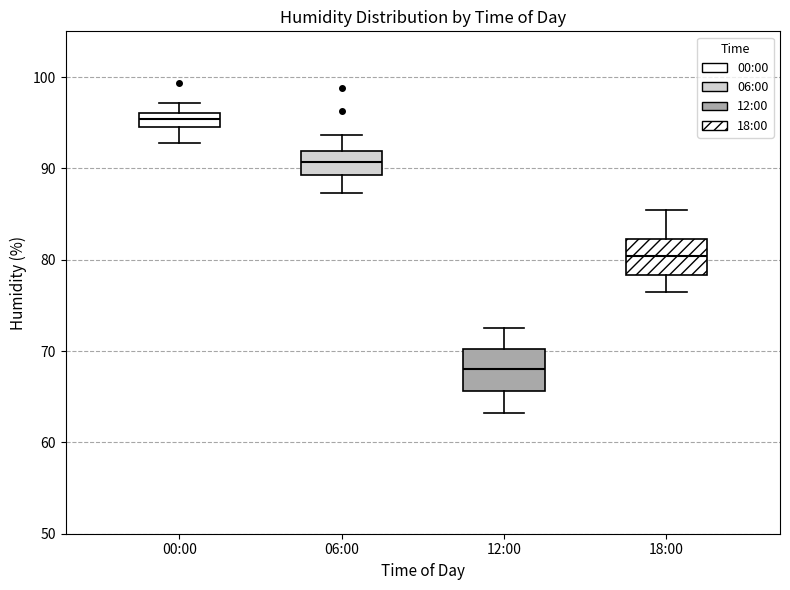

Which box's median line is the highest?

00:00